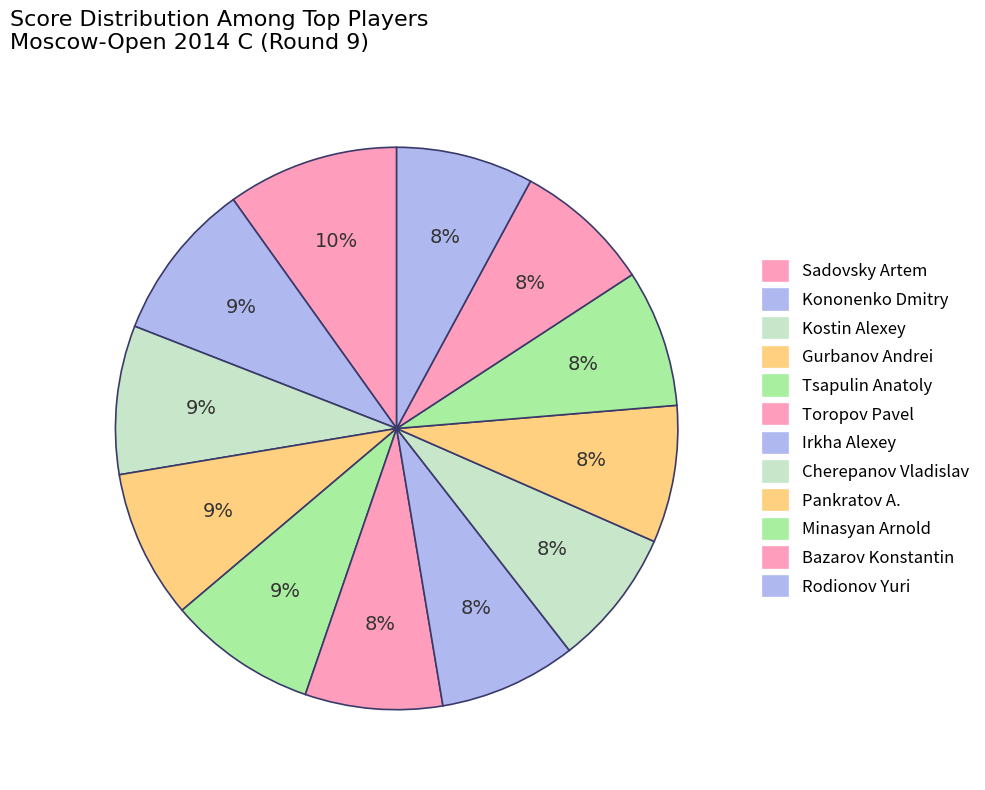

Does Kostin Alexey represent more than half of the total?

No